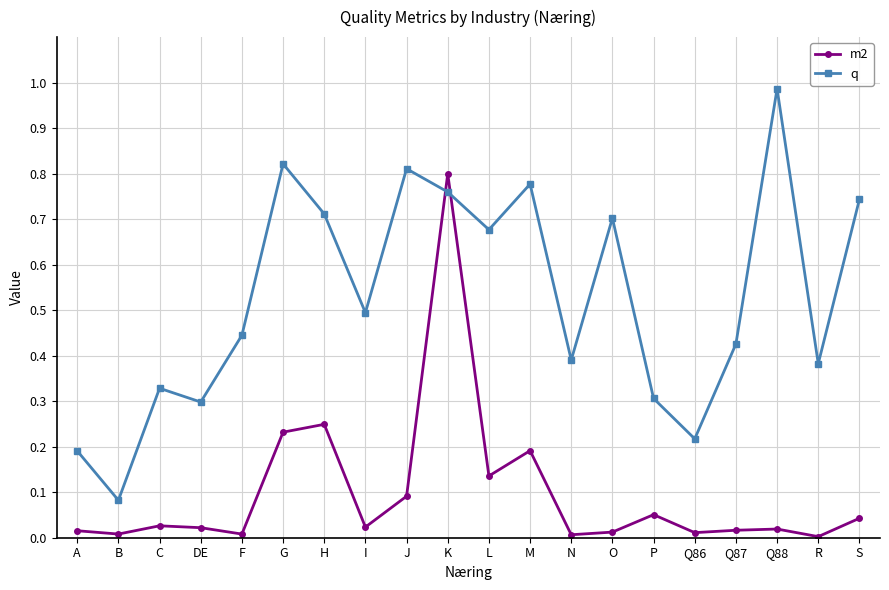

What is the difference between the highest and lowest values at L?

0.5